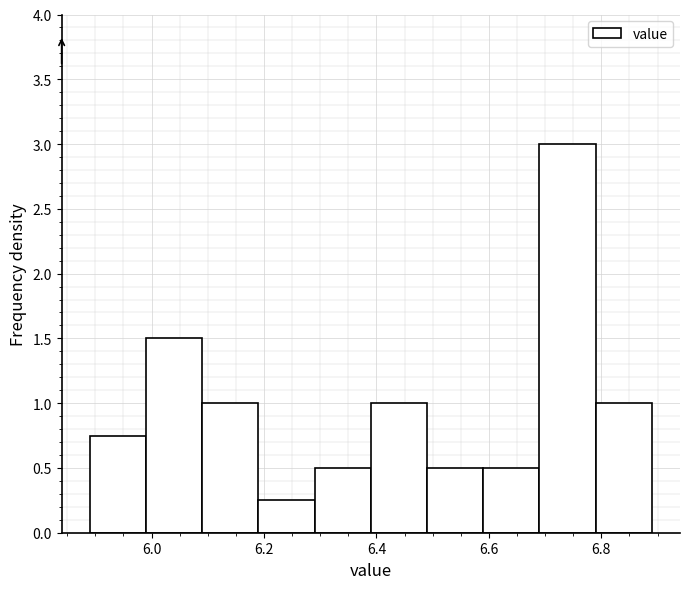

Reading left to right, list every bar in this chart as the range it spans on the x-axis followed by its height. Neither the bar edges nor the heights are printed on the chart, so give them approximately, as read against the axes.

5.89 to 5.99: 0.75
5.99 to 6.09: 1.50
6.09 to 6.19: 1.00
6.19 to 6.29: 0.25
6.29 to 6.39: 0.50
6.39 to 6.49: 1.00
6.49 to 6.59: 0.50
6.59 to 6.69: 0.50
6.69 to 6.79: 3.00
6.79 to 6.89: 1.00